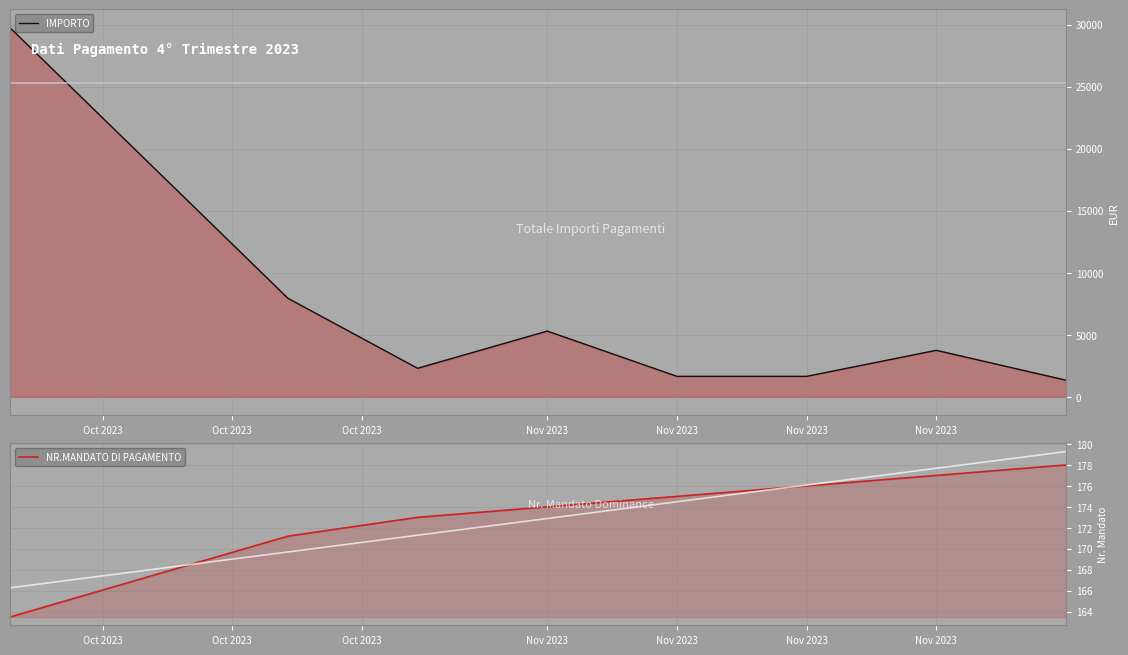

At which category is the sum across all series the highest?

Oct 2023